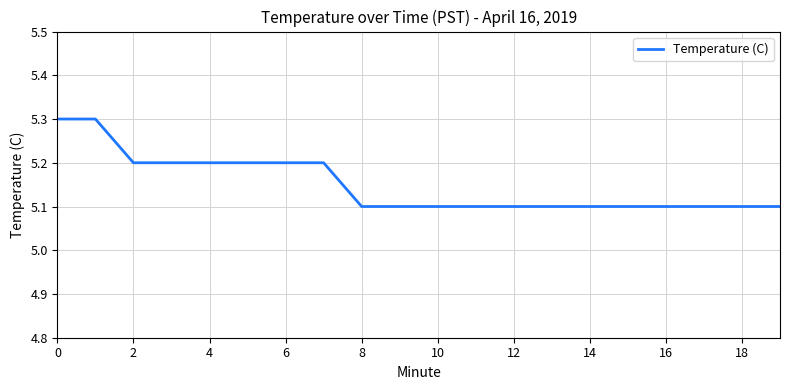

What is the minimum value shown in the chart?

5.1